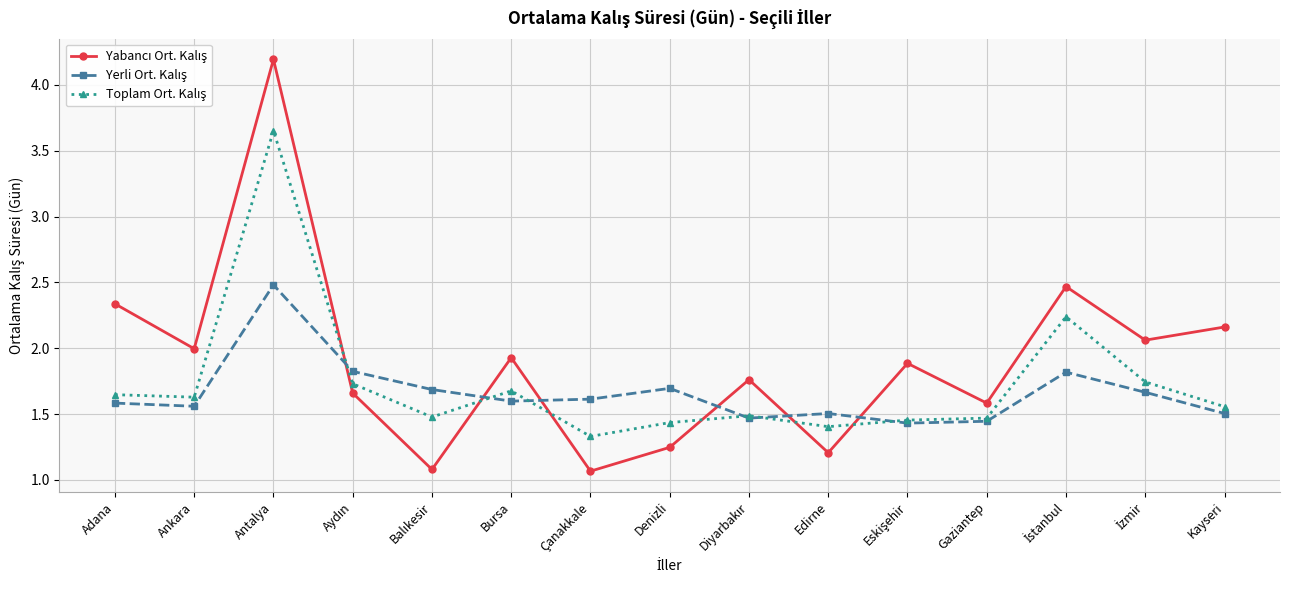

What is the smallest value displayed?

1.1